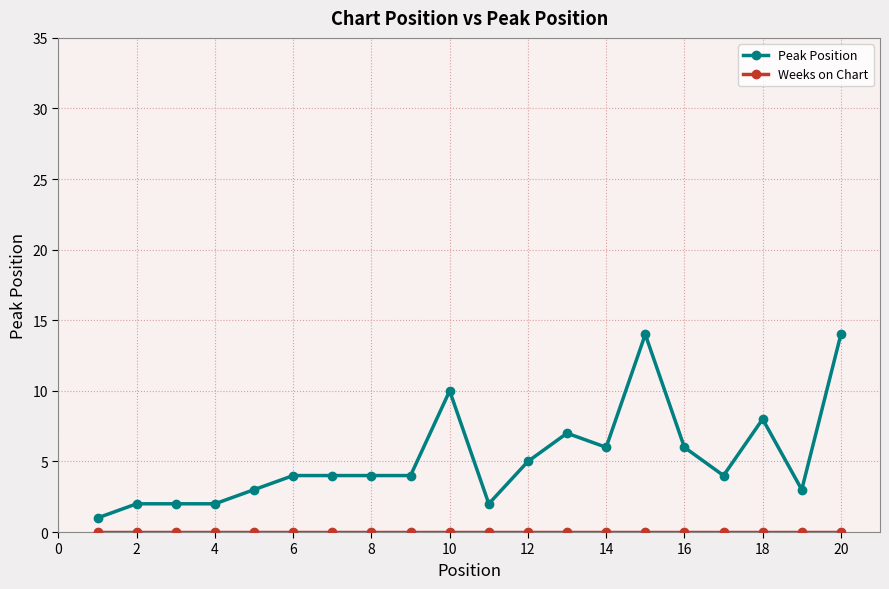

How many lines are shown in the chart?

2